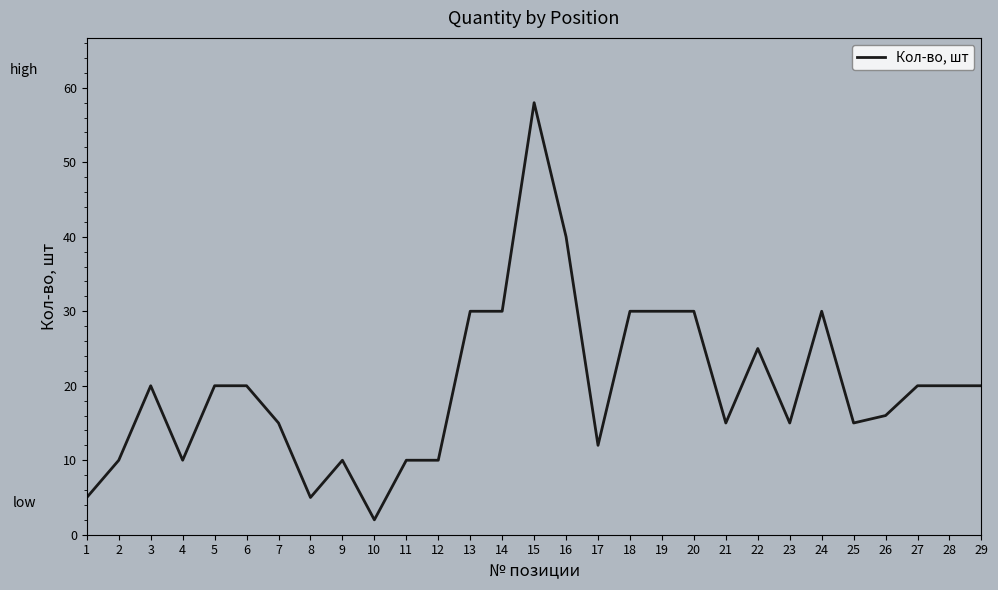

What is the sum of all values?

573